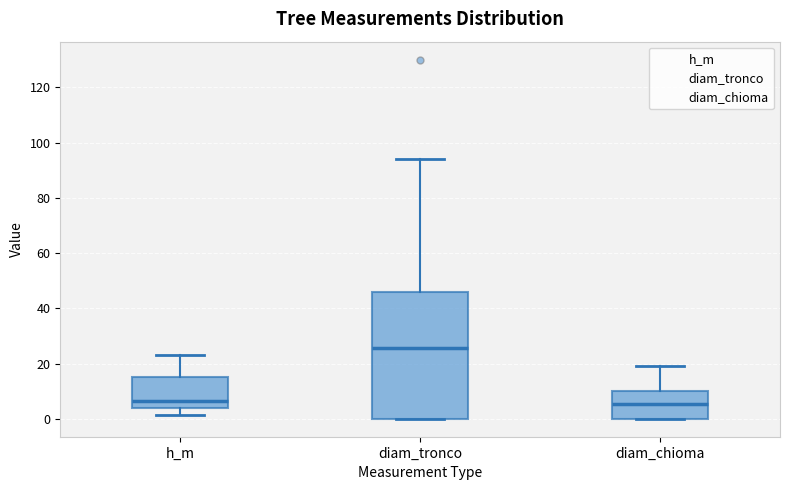

Where does the median line of the box for h_m sit on the y-axis? The values are not printed on the chart, so give them approximately, as read against the axis.

6